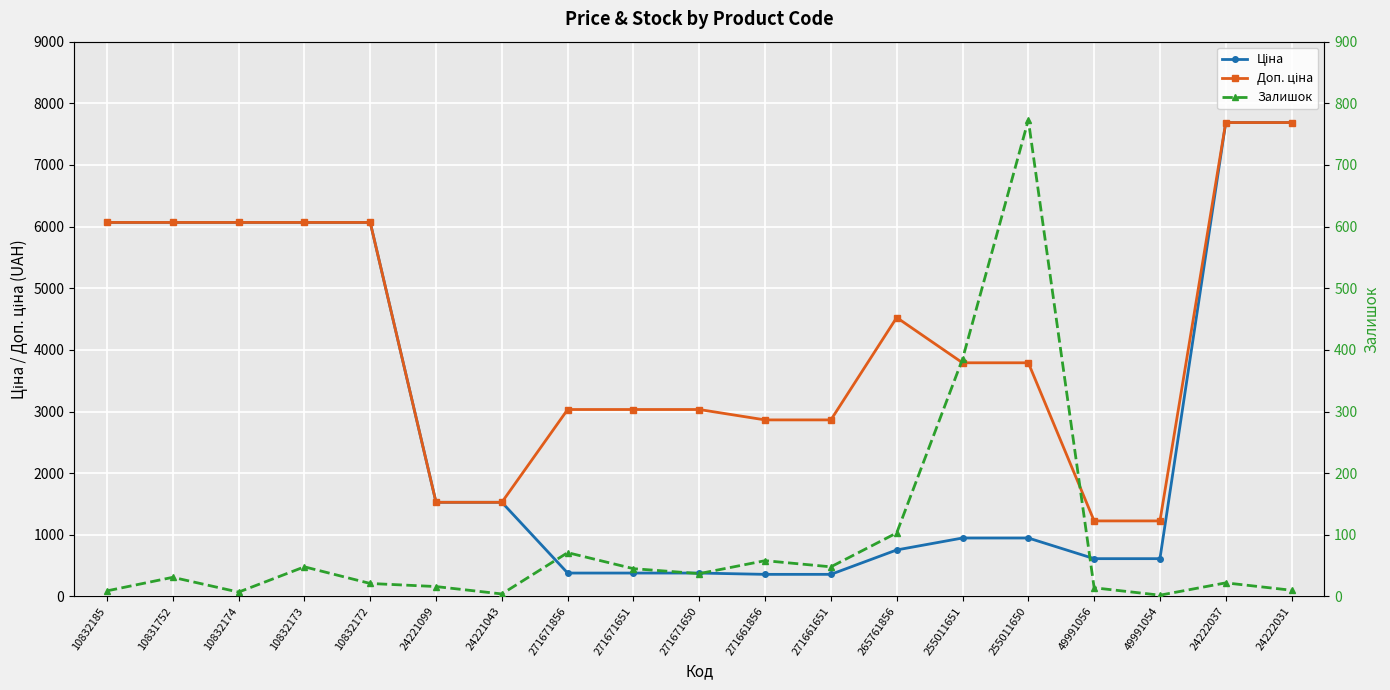

Which label corresponds to the largest value in the chart?

24222037